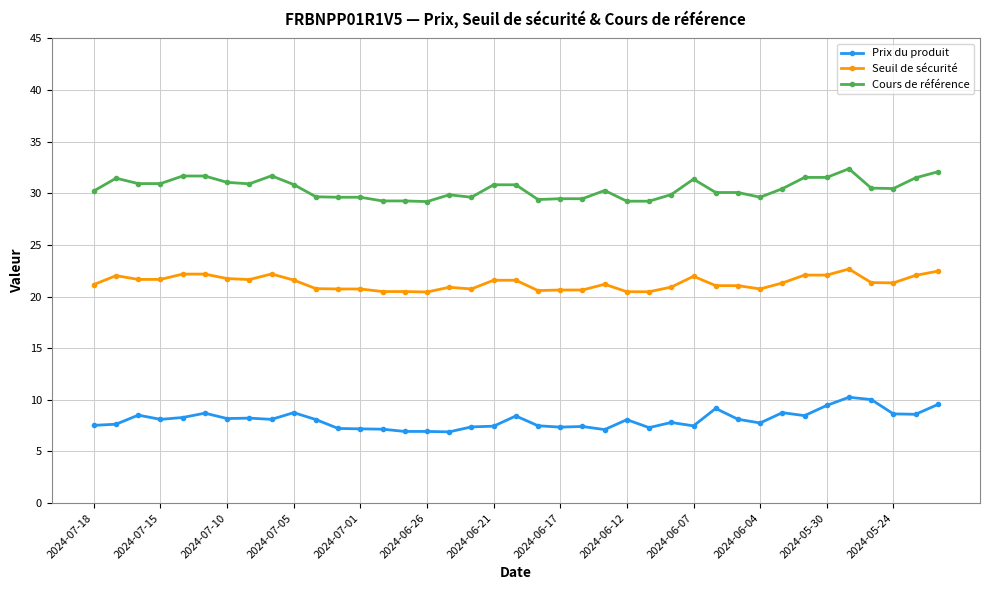

How many data points does each series have?

39